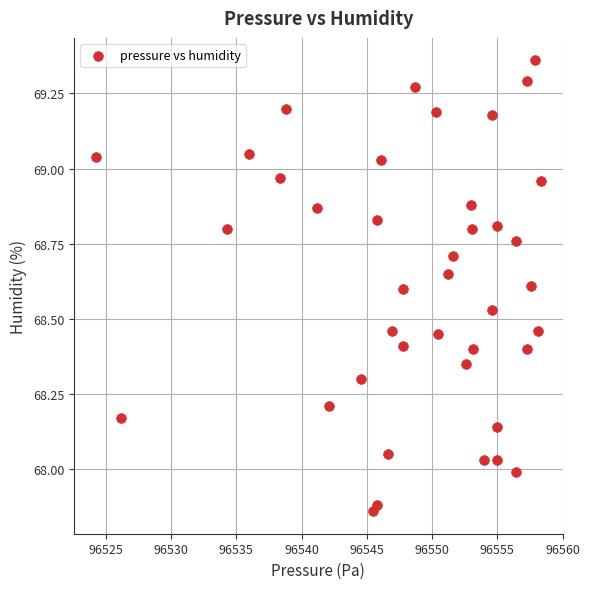

What is the range of X values (max minus min)?

34.1